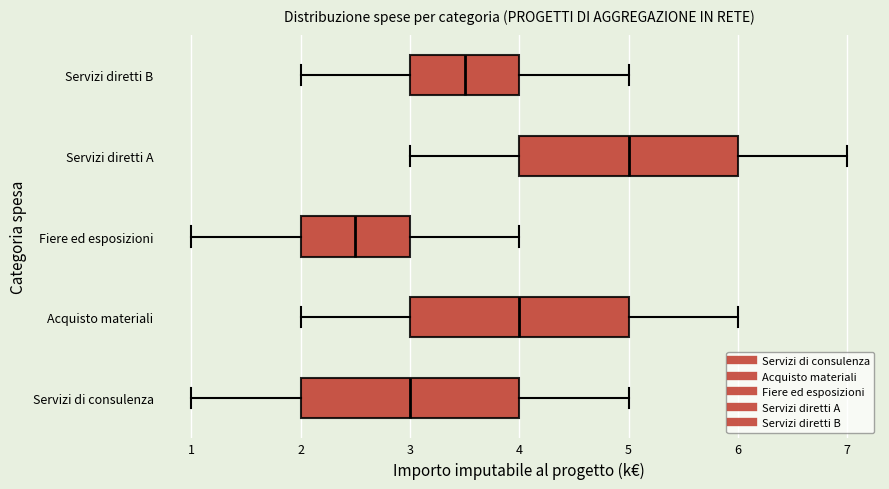

Where does the left whisker of the box for Acquisto materiali end on the x-axis? The values are not printed on the chart, so give them approximately, as read against the axis.

2.0